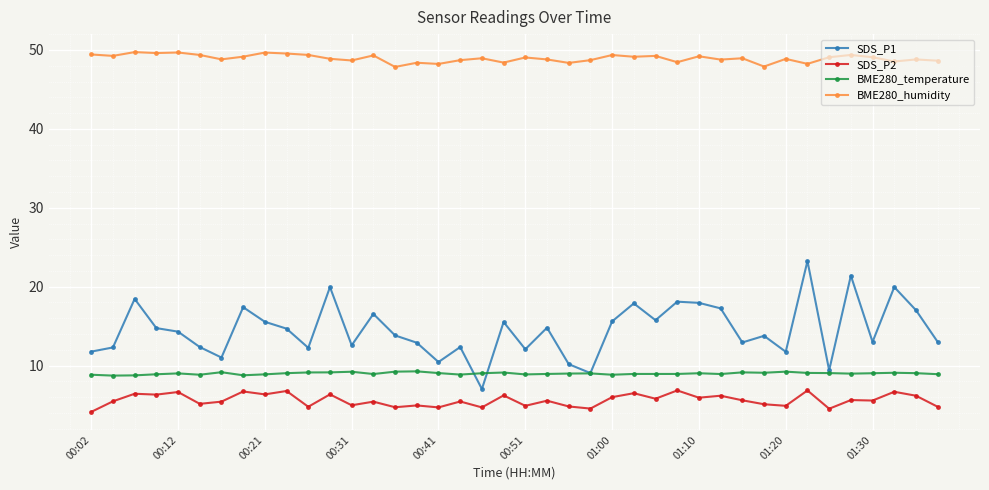

What are all the series names shown in the legend?

SDS_P1, SDS_P2, BME280_temperature, BME280_humidity